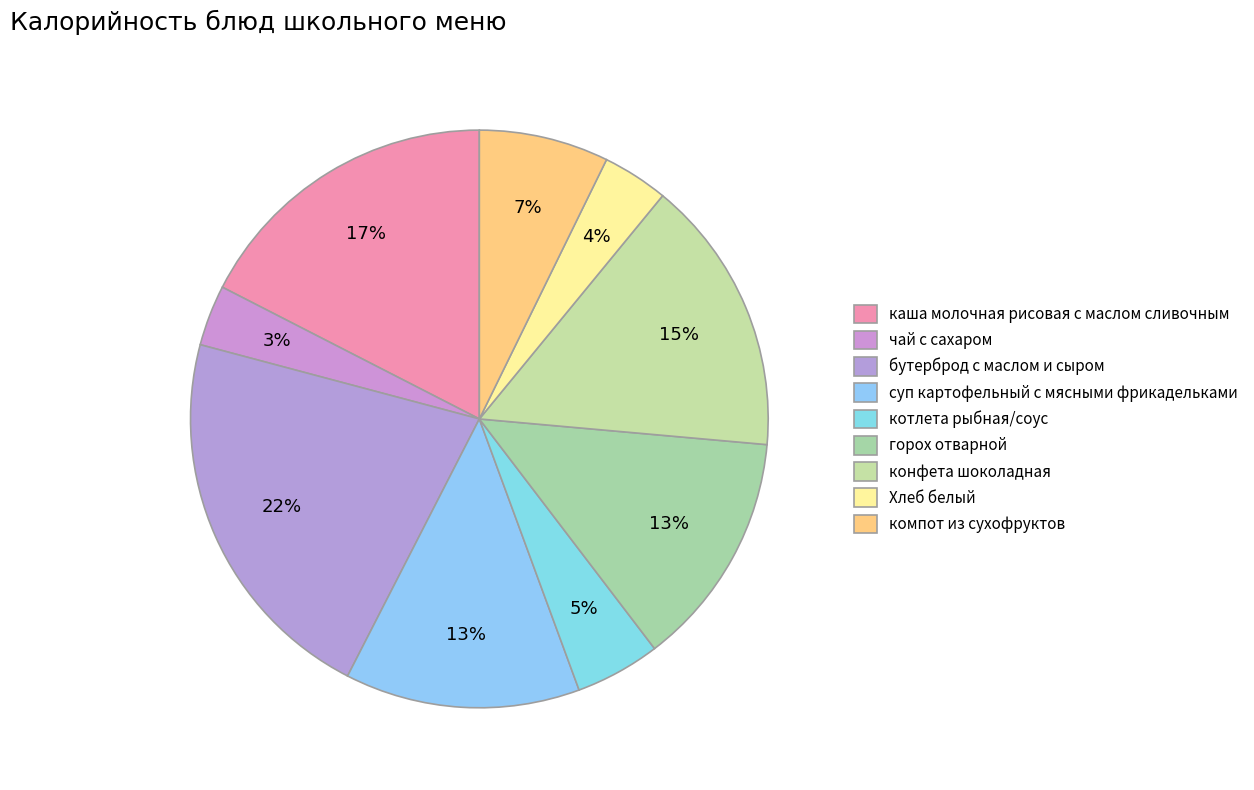

What is the largest slice in the pie chart?

бутерброд с маслом и сыром